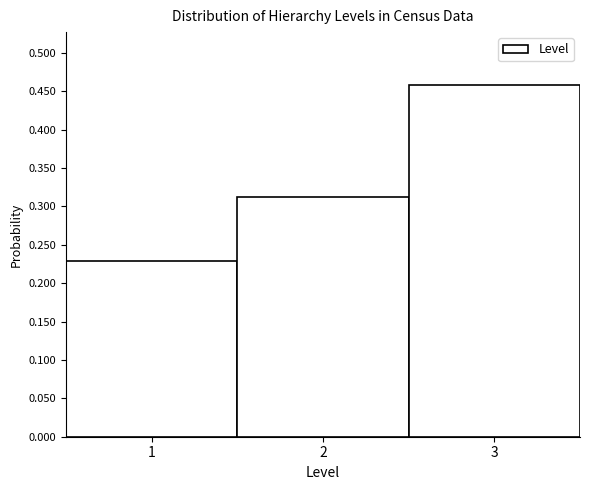

Reading left to right, transcribe this chart: for each bar, give the range it covers on the x-axis and its height. The values are not printed on the chart, so give them approximately, as read against the axis.

0.5 to 1.5: 0.230
1.5 to 2.5: 0.315
2.5 to 3.5: 0.460